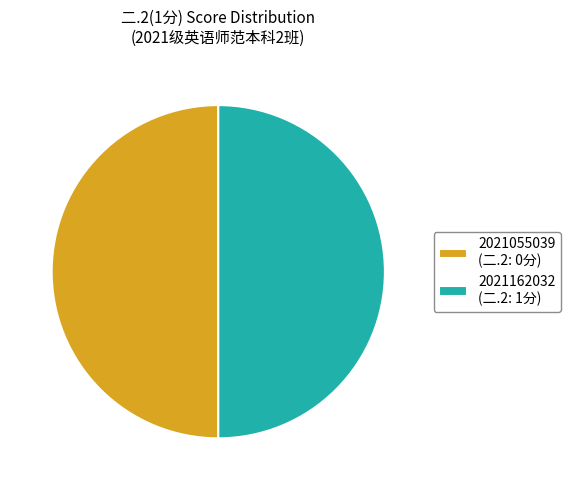

What is the ratio of the value at 2021055039 (二.2: 0分) to the value at 2021162032 (二.2: 1分)?

1.0